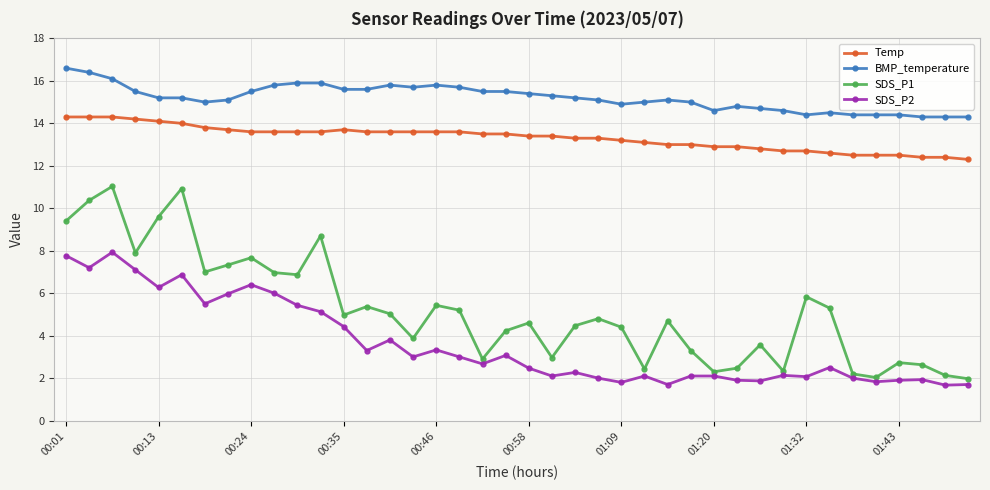

What is the difference between the second highest and minimum values in the SDS_P1 series?

9.0